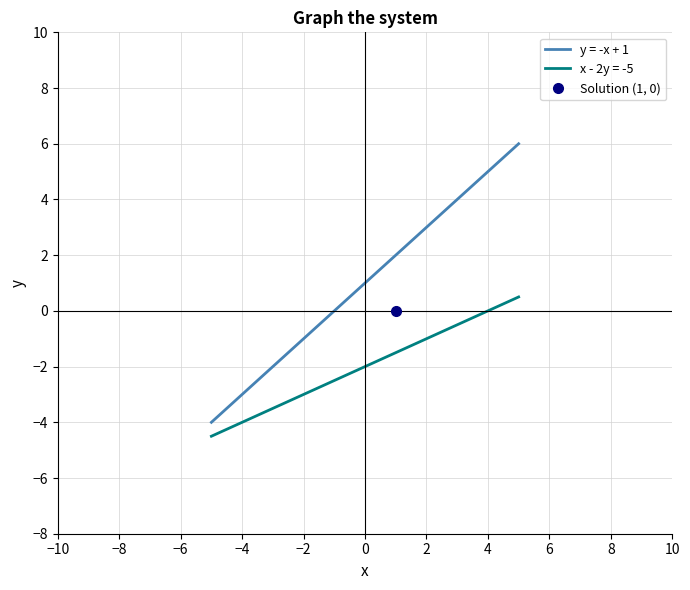

Is the value of x - 2y = -5 at 0 greater than the value of y = -x + 1 at 0?

No